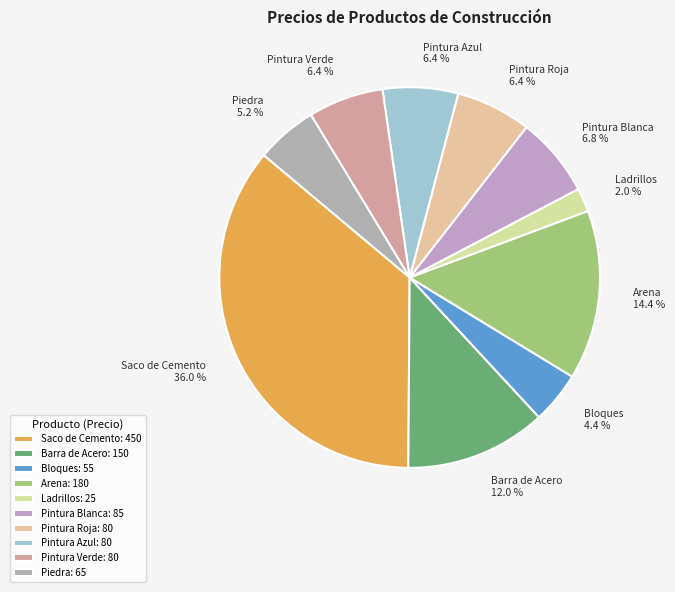

To the nearest percent, what is the average slice percentage?

10%